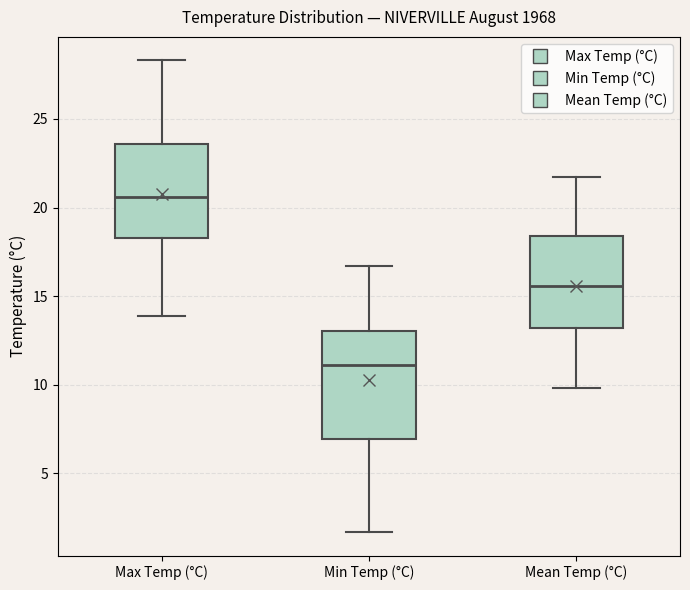

Where is the lower edge of the box for Min Temp (°C) on the y-axis? The values are not printed on the chart, so give them approximately, as read against the axis.

7.0